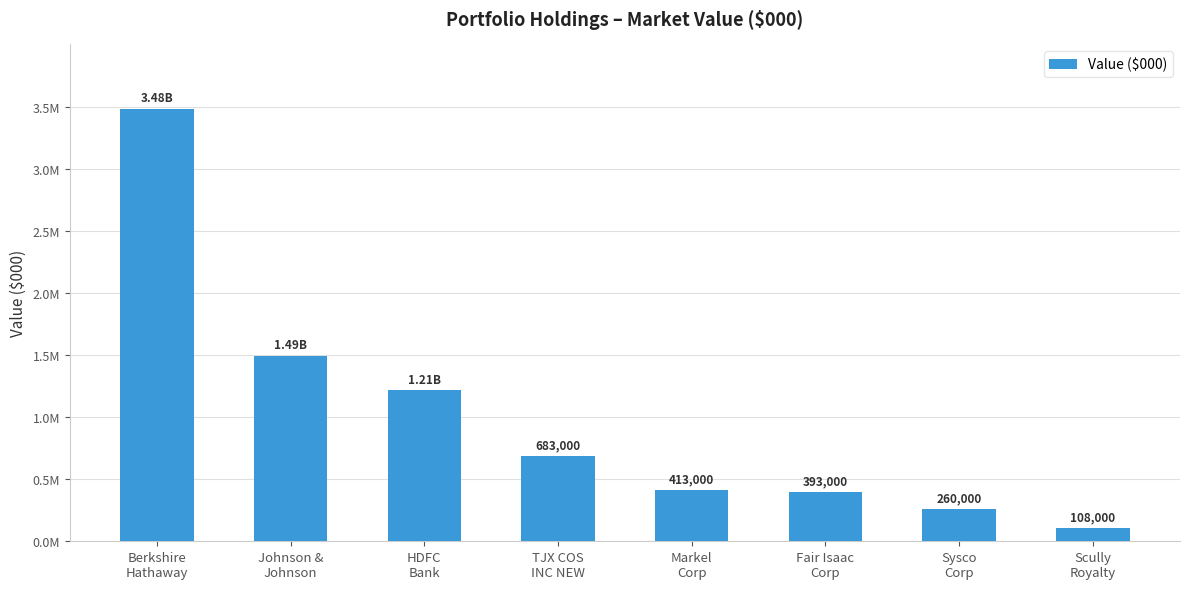

Is it true that the value at Berkshire
Hathaway is 1168243?

False